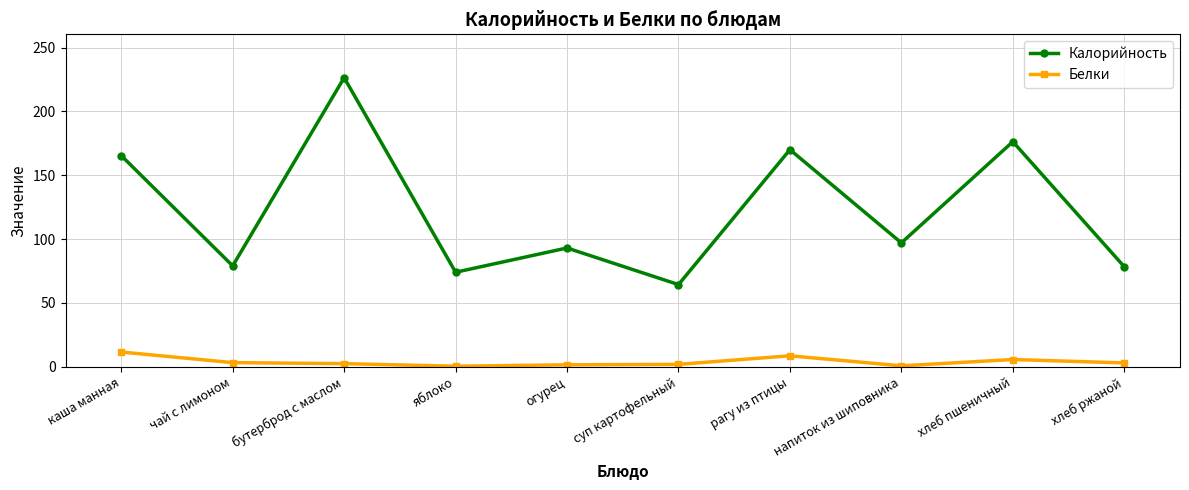

How many lines are shown in the chart?

2